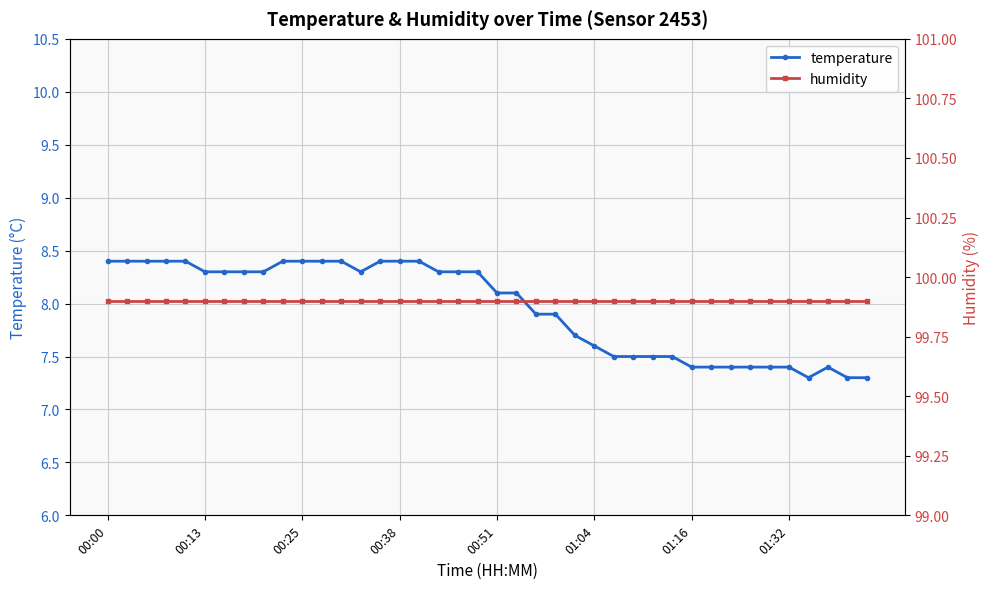

True or false: temperature and humidity cross at least once.

False